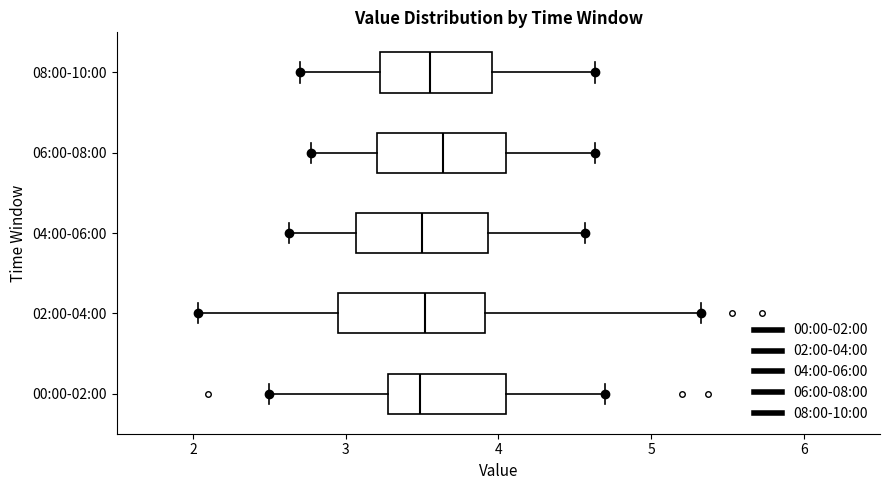

Reading bottom to top, transcribe this box plot: for each box, give where its median line is, the range the box spans, and where its two whiskers end, as read against the x-axis. The values are not printed on the chart, so give them approximately, as read against the axis.

00:00-02:00: median 3.5, box 3.3 to 4.0, whiskers 2.5 to 4.7
02:00-04:00: median 3.5, box 3.0 to 3.9, whiskers 2.0 to 5.3
04:00-06:00: median 3.5, box 3.1 to 3.9, whiskers 2.6 to 4.6
06:00-08:00: median 3.6, box 3.2 to 4.0, whiskers 2.8 to 4.6
08:00-10:00: median 3.6, box 3.2 to 4.0, whiskers 2.7 to 4.6